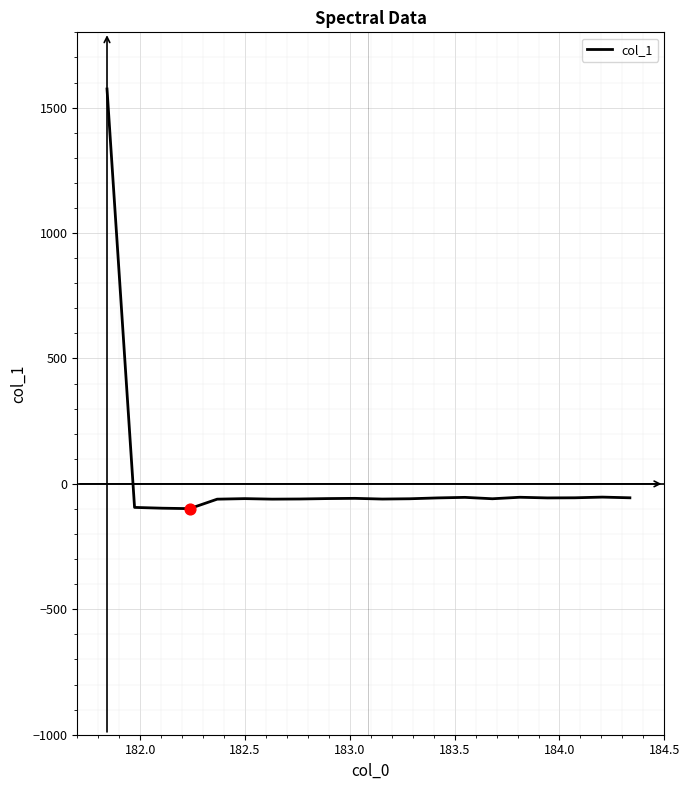

What is the difference between the maximum and minimum values?

1672.9